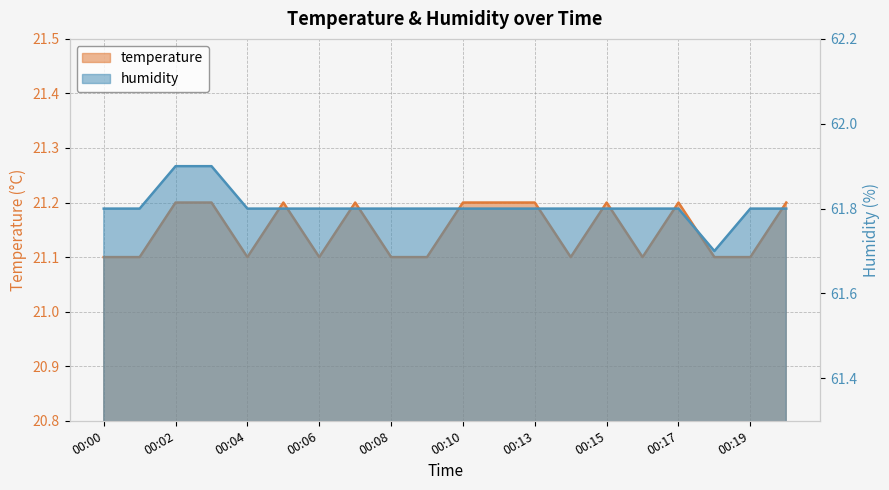

Rank the series at 00:13 from lowest to highest value.

temperature, humidity